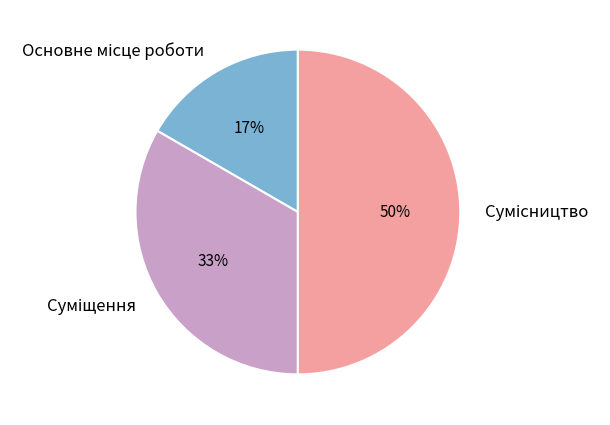

To the nearest percent, what is the average slice percentage?

33%